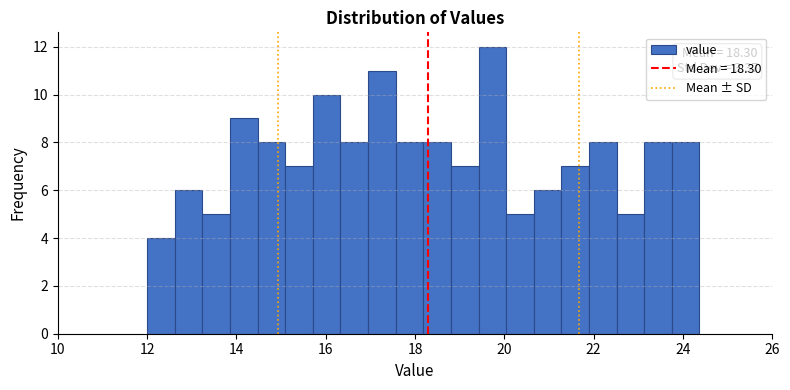

Read against the x-axis, roughly where is the centre of the tallest bar?

19.8